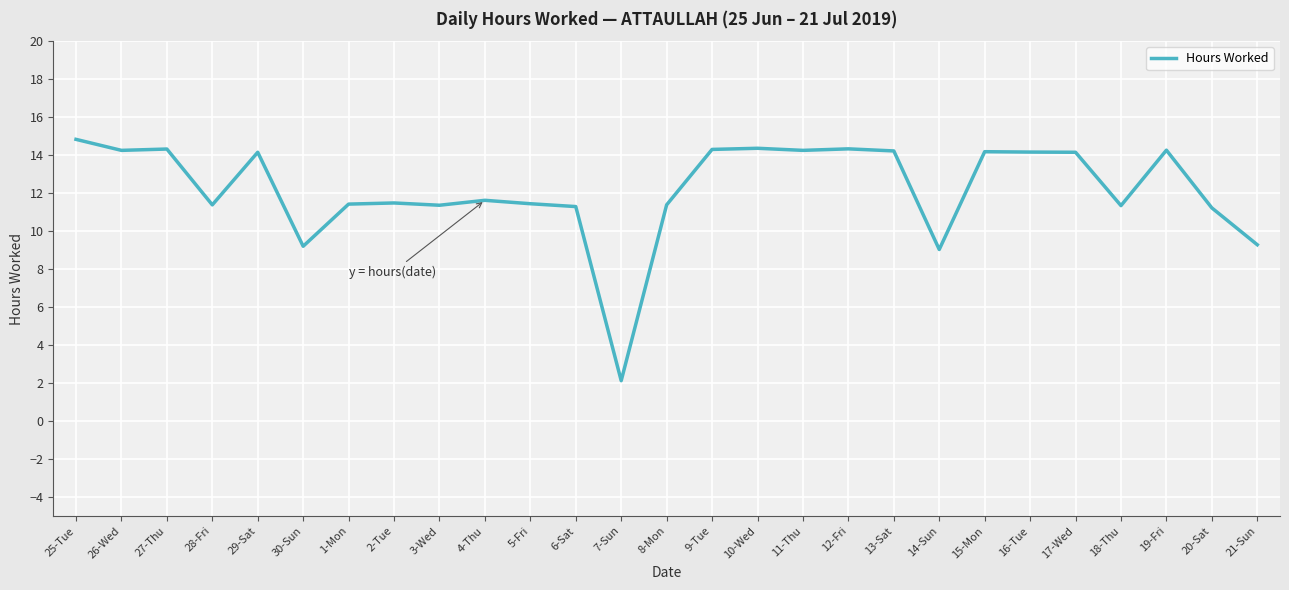

What is the minimum value shown in the chart?

2.1